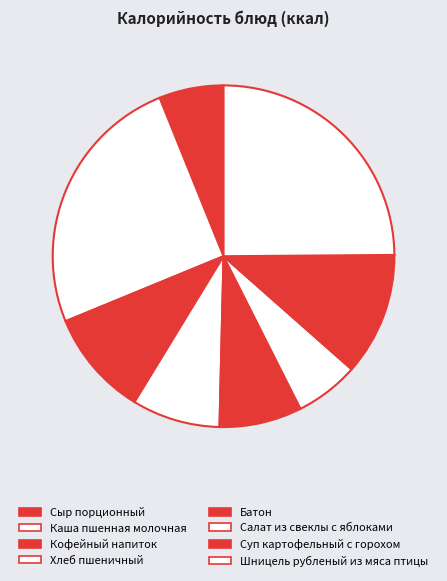

Is the sum of Каша пшенная молочная and Батон greater than half?

No